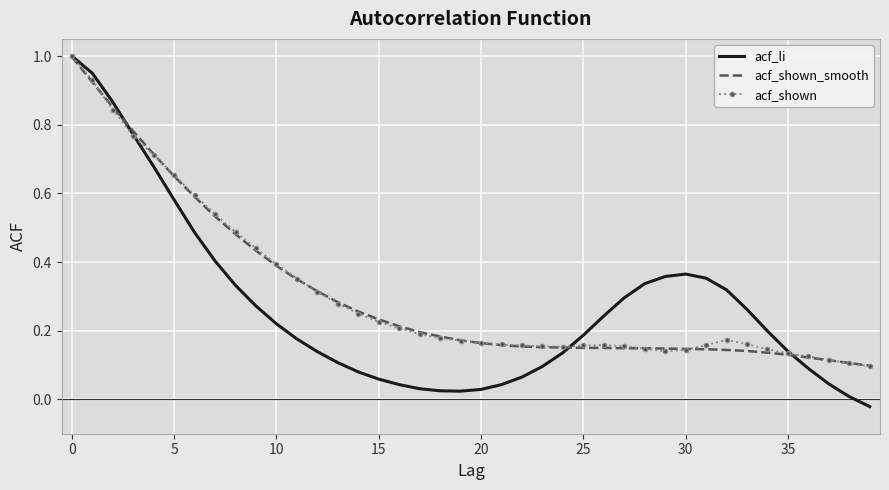

Which series has the largest range (max minus min)?

acf_li